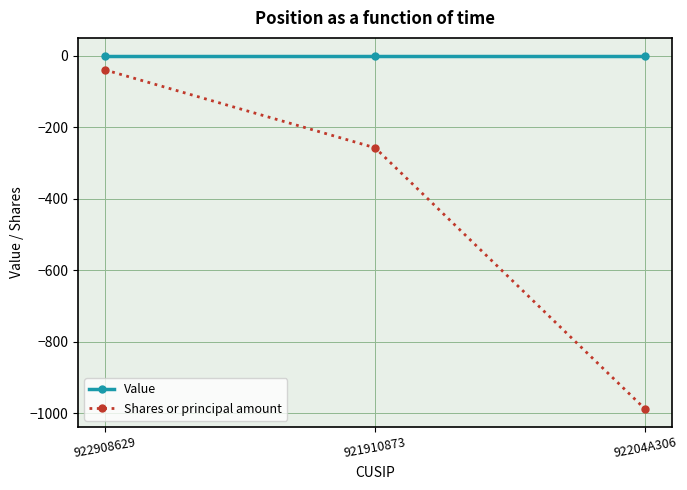

What position from the left is 922908629?

1